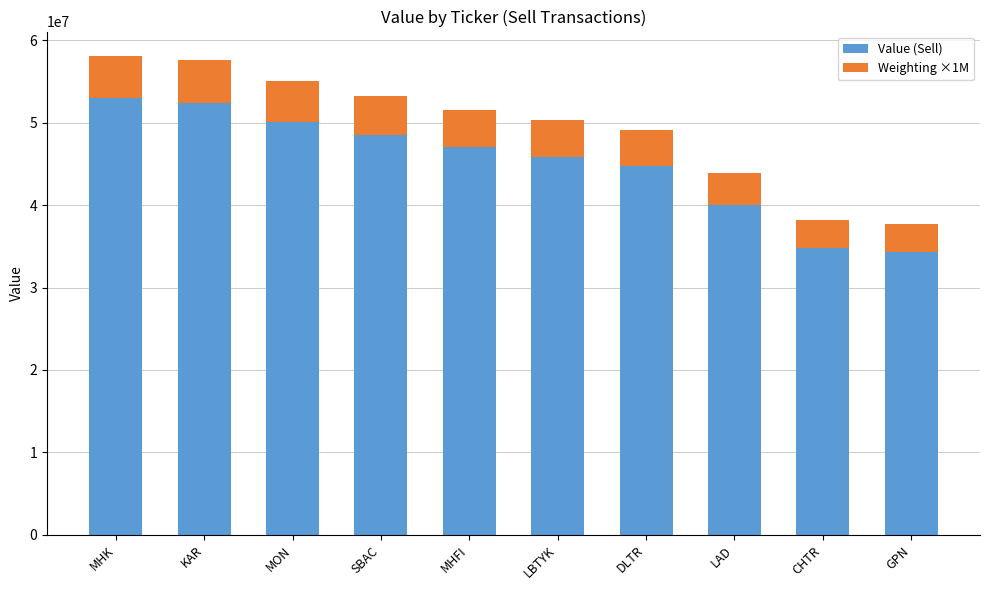

What is the minimum value for Value (Sell)?

34330000